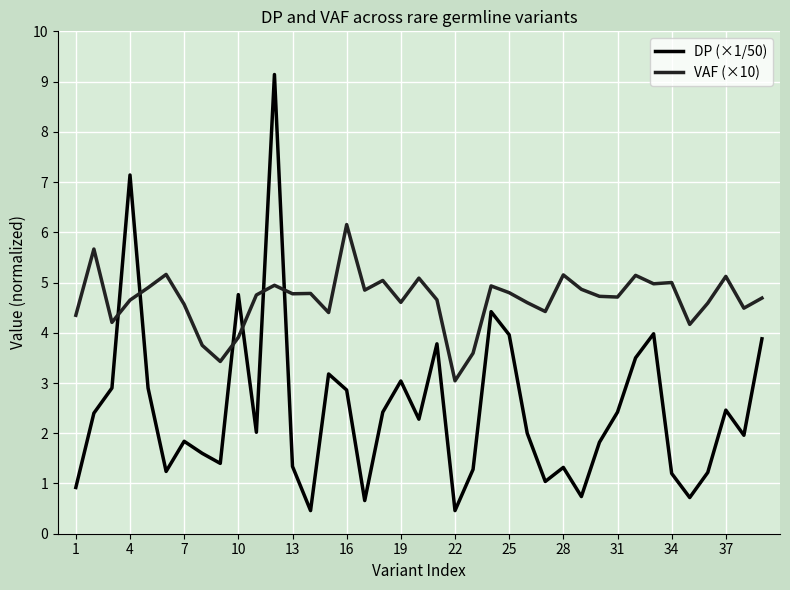

List the series in order of their peak value, lowest first.

VAF (×10), DP (×1/50)